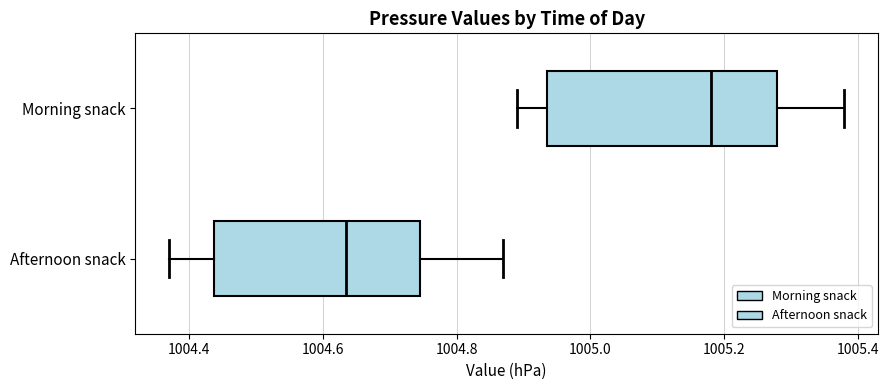

Reading bottom to top, transcribe this box plot: for each box, give where its median line is, the range the box spans, and where its two whiskers end, as read against the x-axis. The values are not printed on the chart, so give them approximately, as read against the axis.

Afternoon snack: median 1004.64, box 1004.44 to 1004.74, whiskers 1004.38 to 1004.88
Morning snack: median 1005.18, box 1004.94 to 1005.28, whiskers 1004.90 to 1005.38